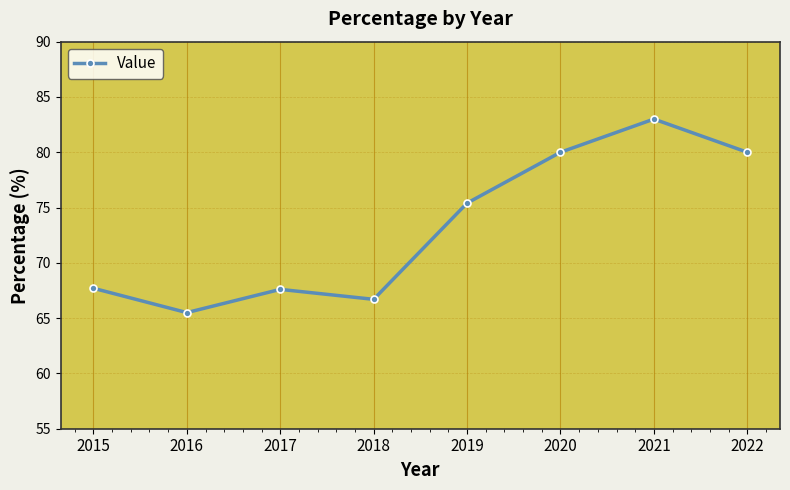

Where is the first local minimum?

2016